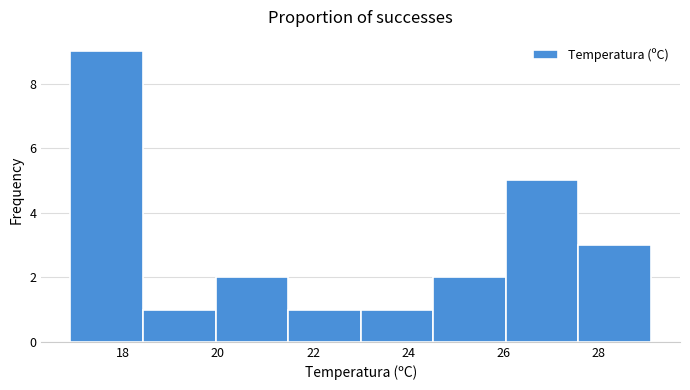

Reading left to right, list every bar in this chart as the range it spans on the x-axis followed by its height. Neither the bar edges nor the heights are printed on the chart, so give them approximately, as read against the axes.

17.0 to 18.4: 9
18.4 to 20.0: 1
20.0 to 21.4: 2
21.4 to 23.0: 1
23.0 to 24.6: 1
24.6 to 26.0: 2
26.0 to 27.6: 5
27.6 to 29.2: 3